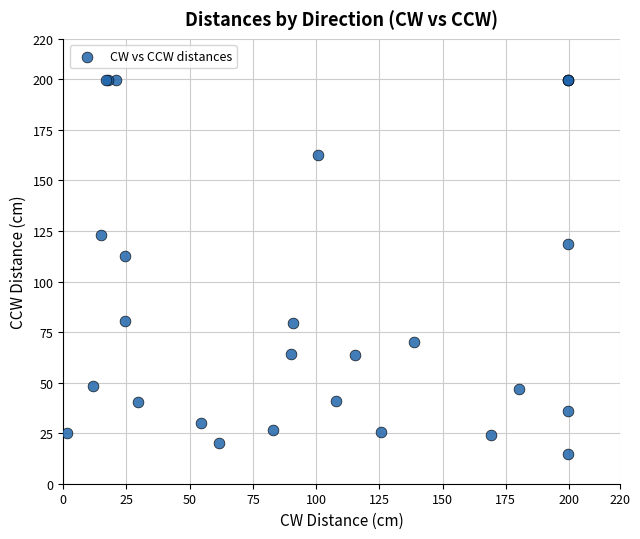

What Y value in the scatter plot is closest to 107?

112.6